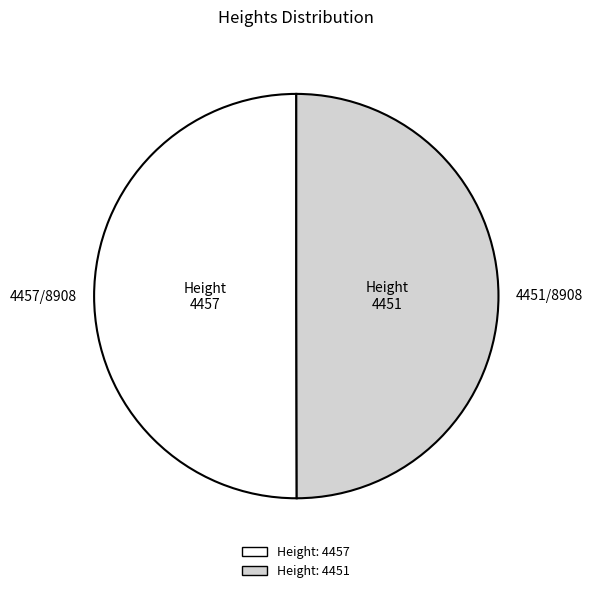

Is it true that Height: 4451 is 42% of the pie?

False